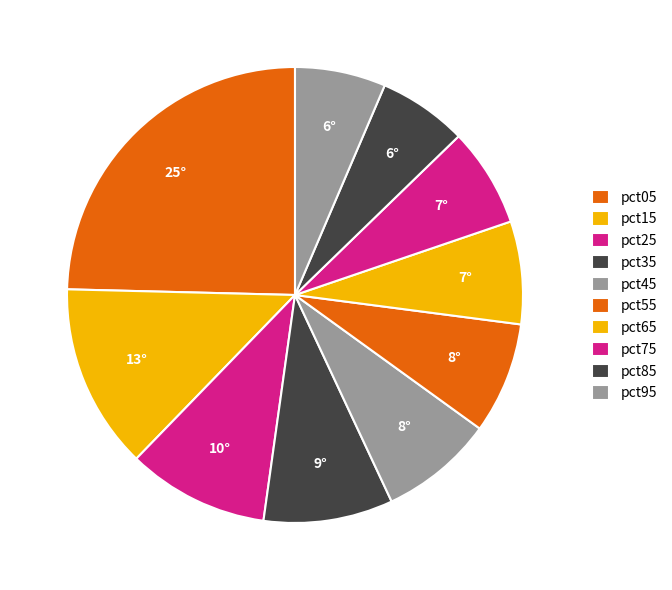

Rank the categories by value from lowest to highest.

pct85, pct95, pct75, pct65, pct55, pct45, pct35, pct25, pct15, pct05